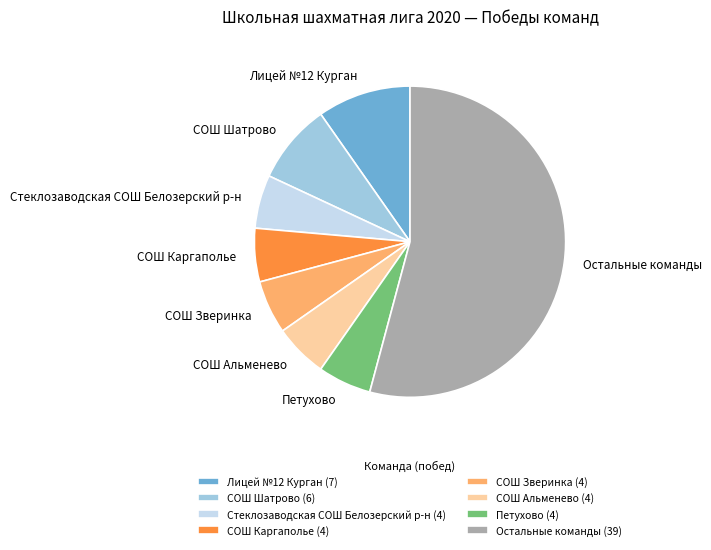

What is the ratio of the value at Лицей №12 Курган to the value at Стеклозаводская СОШ Белозерский р-н?

1.7